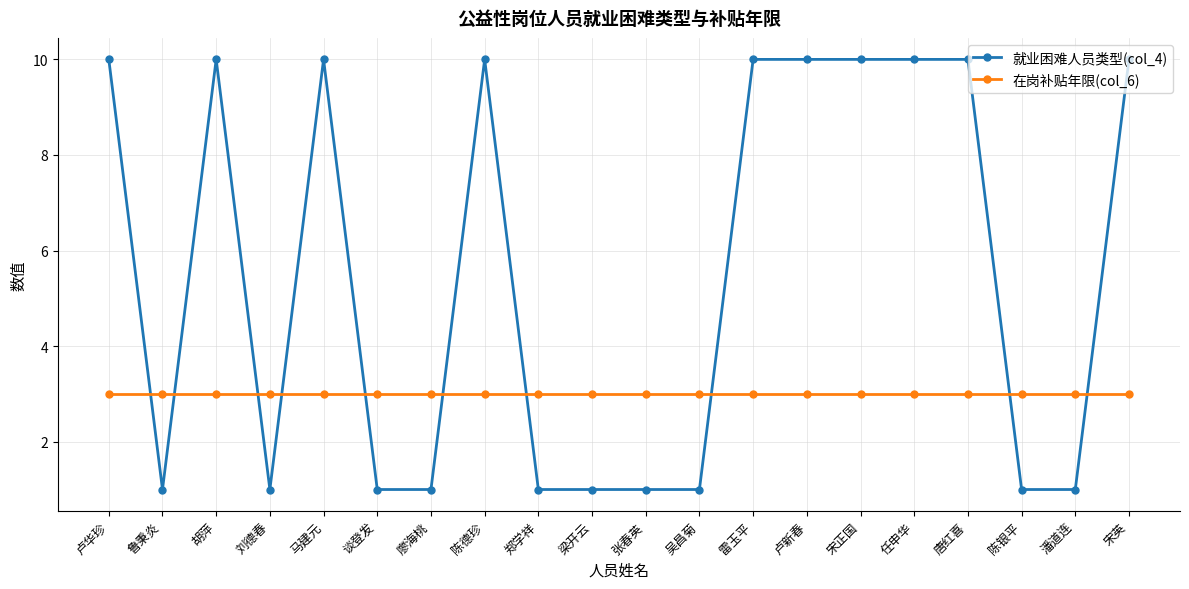

What is the sum of the 在岗补贴年限(col_6) values at 刘德春 and 陈德珍?

6